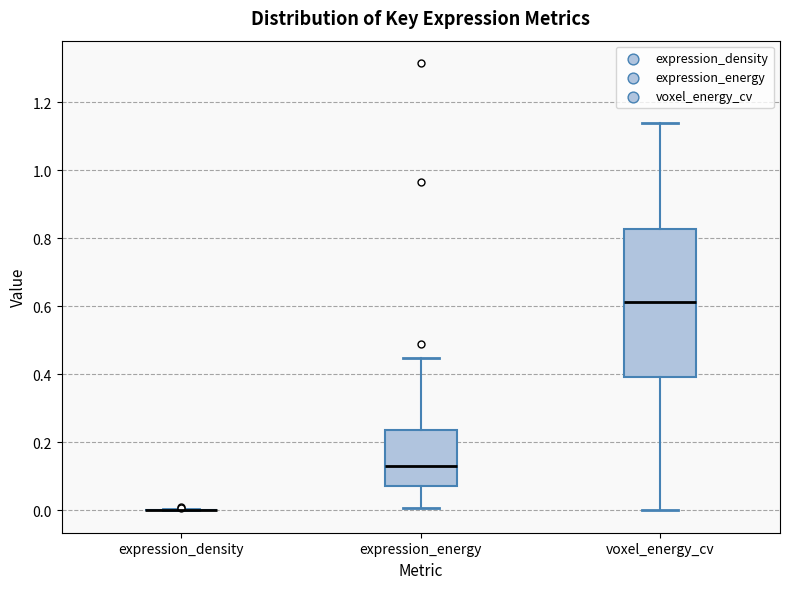

Reading left to right, transcribe this box plot: for each box, give where its median line is, the range the box spans, and where its two whiskers end, as read against the y-axis. The values are not printed on the chart, so give them approximately, as read against the axis.

expression_density: box collapsed to a line at 0.00, whiskers 0.00 to 0.00
expression_energy: median 0.12, box 0.08 to 0.24, whiskers 0.00 to 0.44
voxel_energy_cv: median 0.62, box 0.40 to 0.82, whiskers 0.00 to 1.14